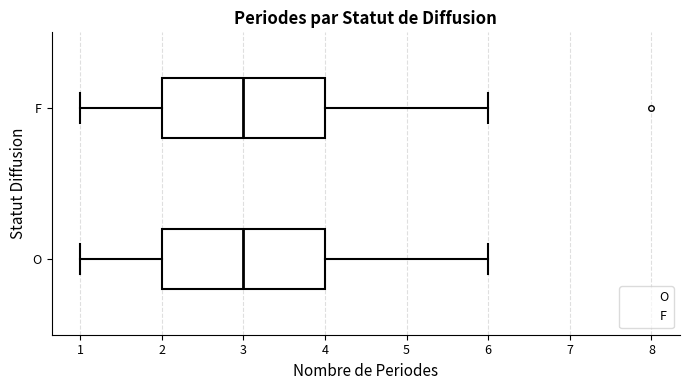

Where is the left edge of the box for F on the x-axis? The values are not printed on the chart, so give them approximately, as read against the axis.

2